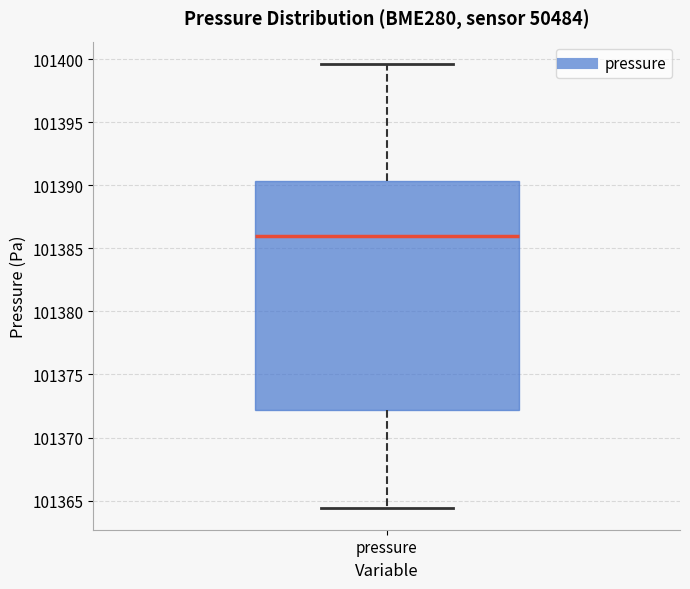

Read this box plot against the y-axis: the position of the median line, the range covered by the box, and the ends of both whiskers. The values are not printed on the chart, so give them approximately, as read against the axis.

median 101386.0, box 101372.0 to 101390.5, whiskers 101364.5 to 101399.5